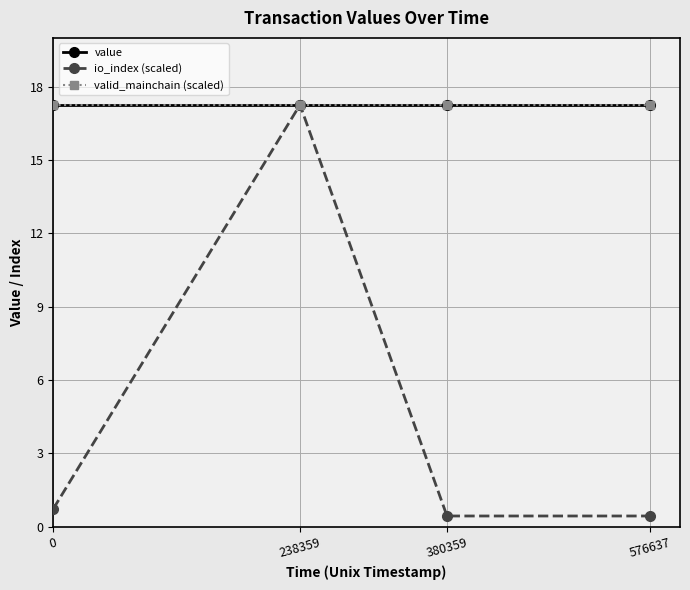

True or false: value and io_index (scaled) intersect in this chart.

False